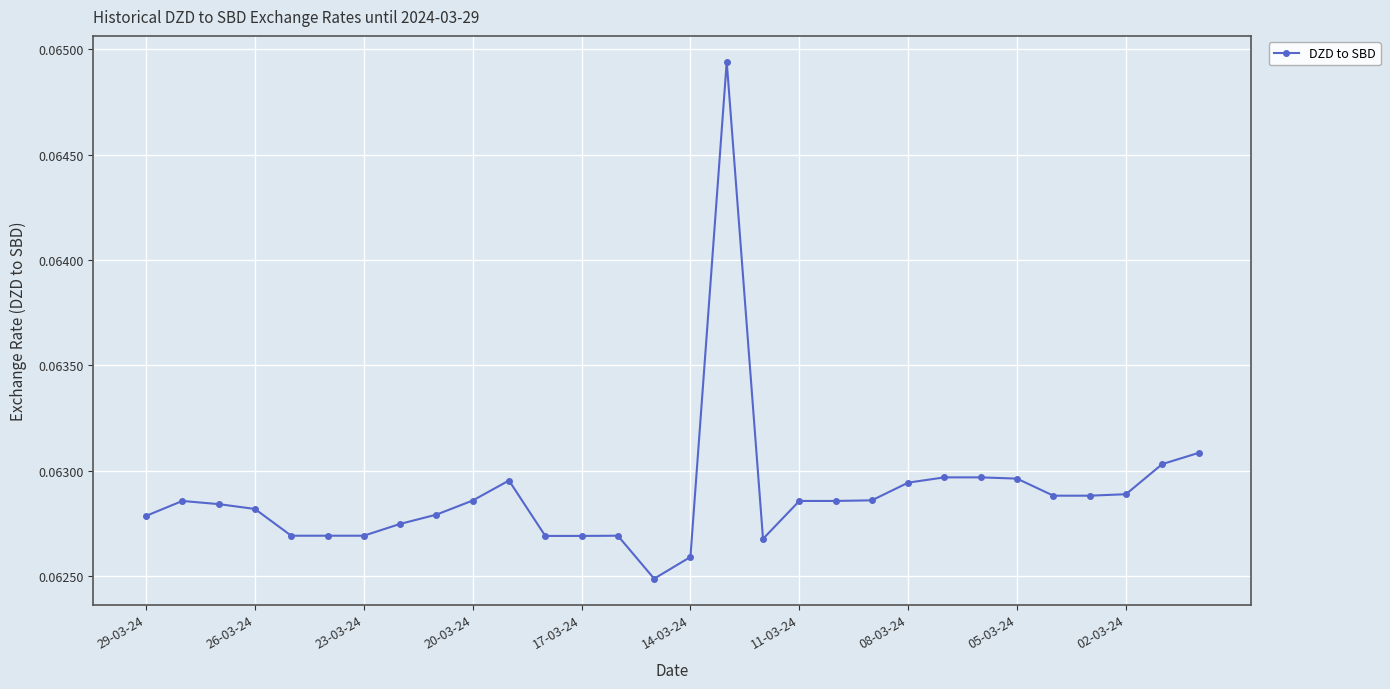

True or false: the data has more than 1 interior local peaks.

True